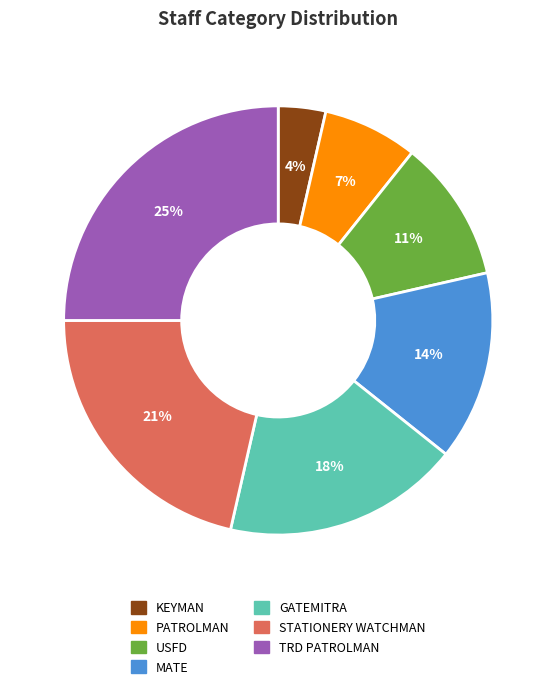

To the nearest percent, what portion does PATROLMAN represent?

7%